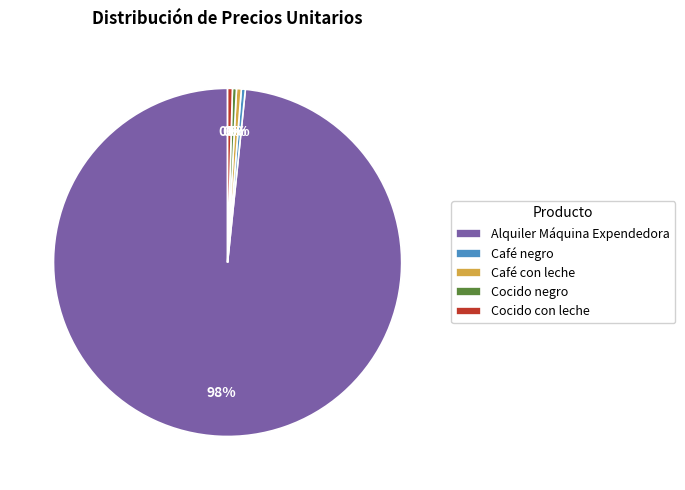

How many segments does this pie chart have?

5